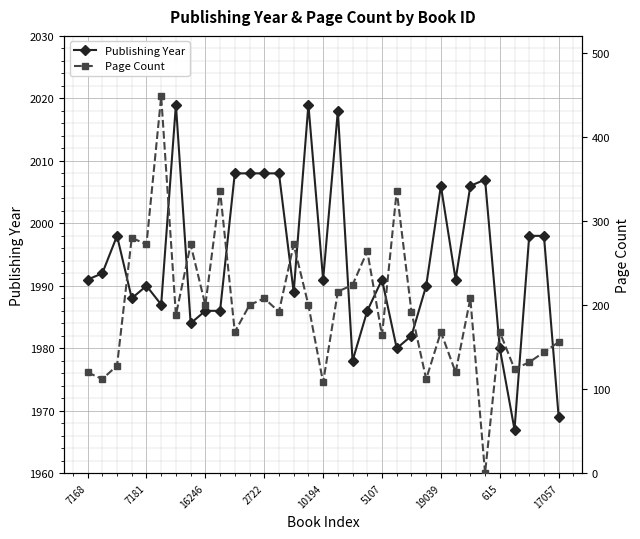

What is the difference between the maximum and second lowest values in the Publishing Year series?

50